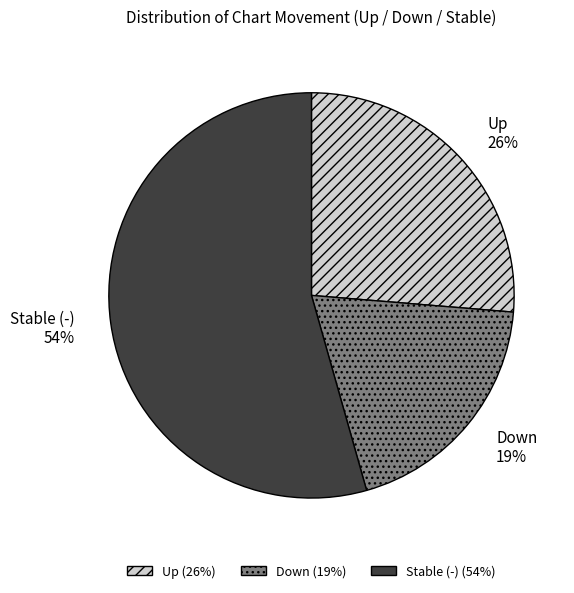

Which slice is the largest?

Stable (-)